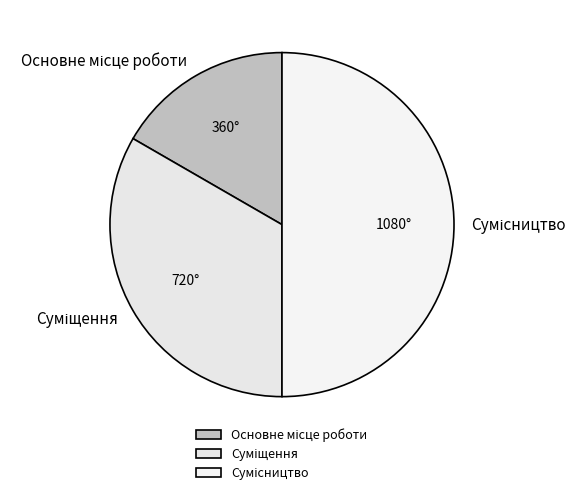

Rank the categories by value from highest to lowest.

Сумісництво, Суміщення, Основне місце роботи